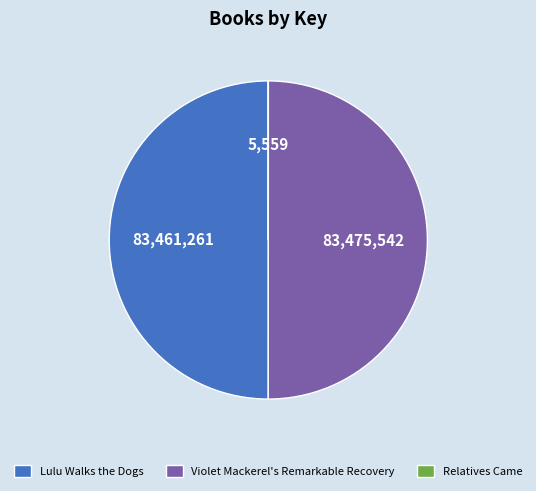

Is it true that Violet Mackerel's Remarkable Recovery is 50% of the pie?

True